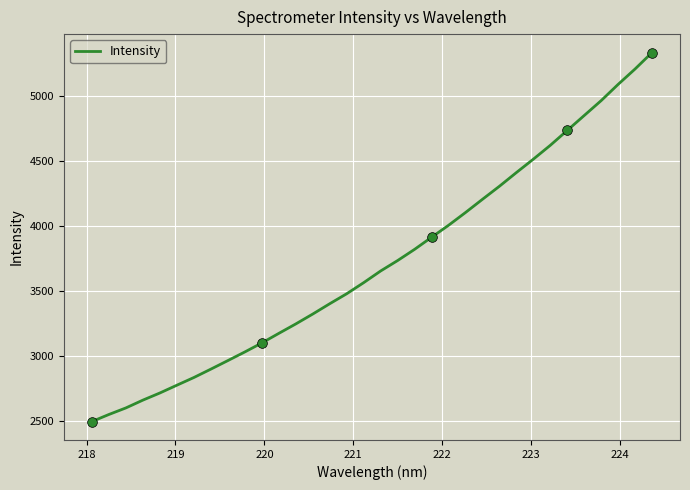

What is the smallest value displayed?

2495.3